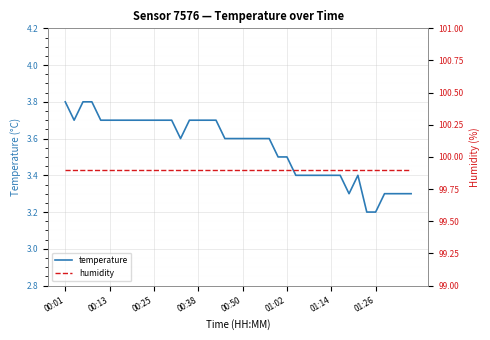

True or false: humidity and temperature cross at least once.

False